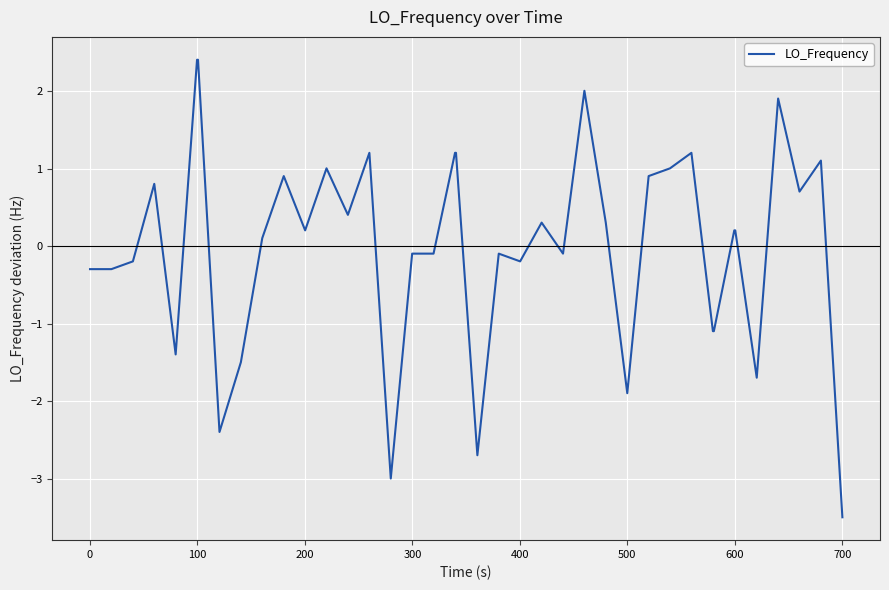

What is the maximum value shown in the chart?

2.4